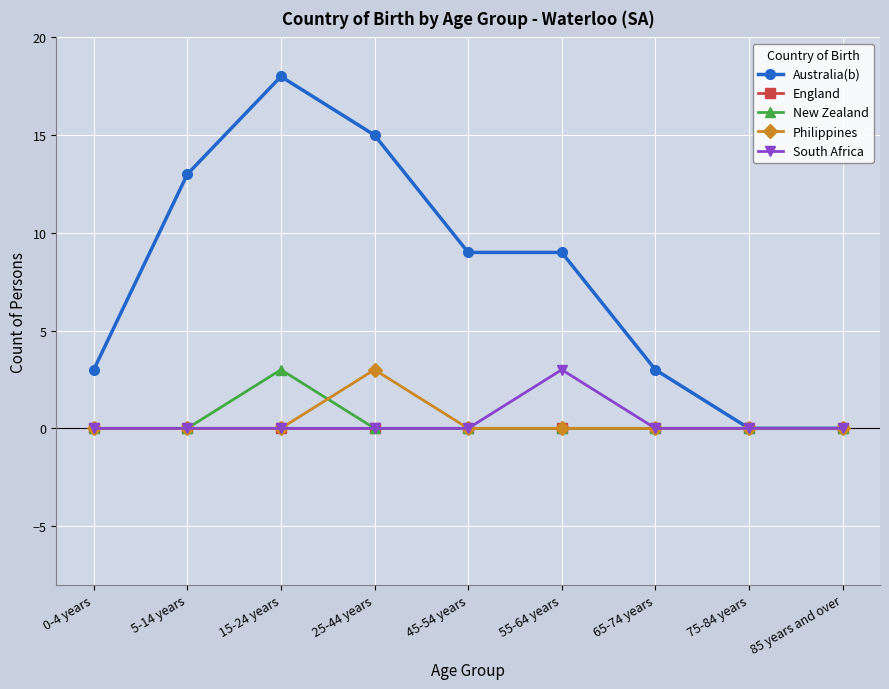

Reading right to left, extract all data points from this chart.

Australia(b): 0	0	3	9	9	15	18	13	3
England: 0	0	0	0	0	0	0	0	0
New Zealand: 0	0	0	0	0	0	3	0	0
Philippines: 0	0	0	0	0	3	0	0	0
South Africa: 0	0	0	3	0	0	0	0	0